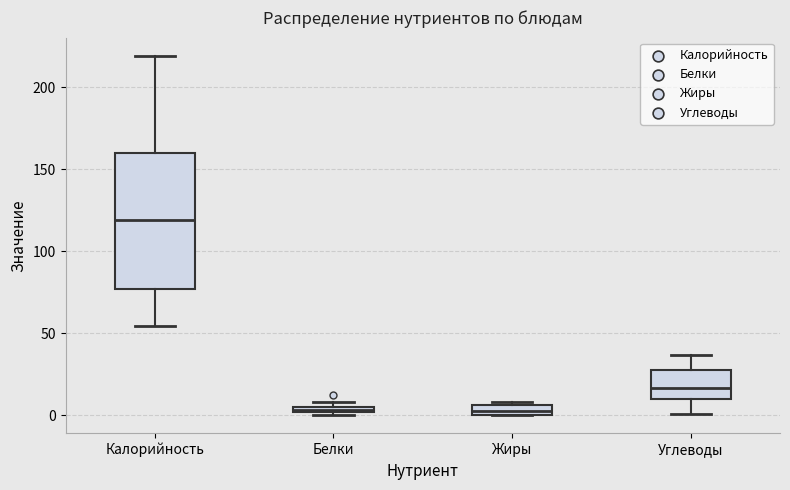

Where is the upper edge of the box for Калорийность on the y-axis? The values are not printed on the chart, so give them approximately, as read against the axis.

160